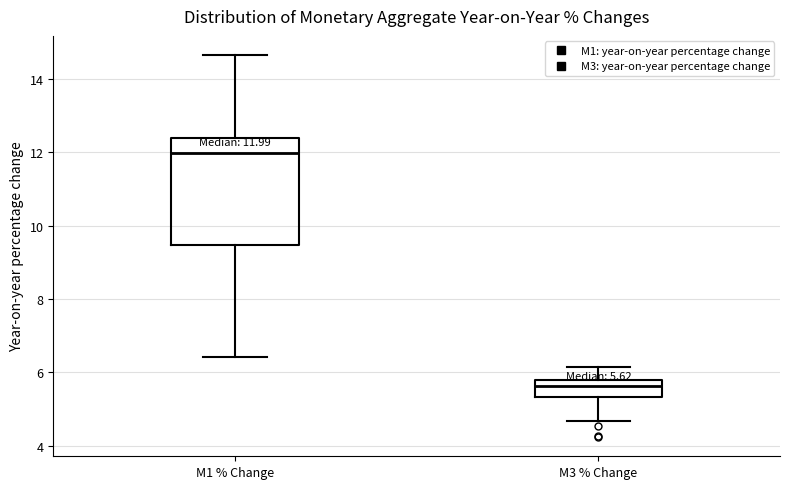

Comparing the boxes themselves (not the whiskers), which one is the tallest?

M1 % Change